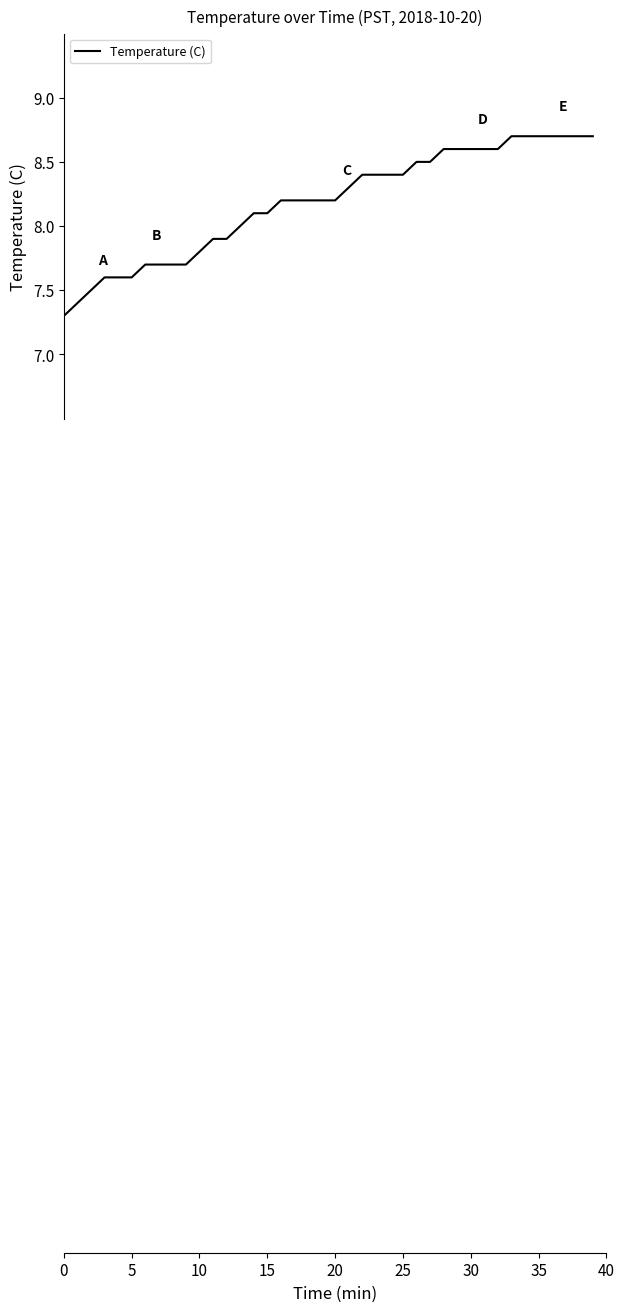

What is the maximum value shown in the chart?

8.7